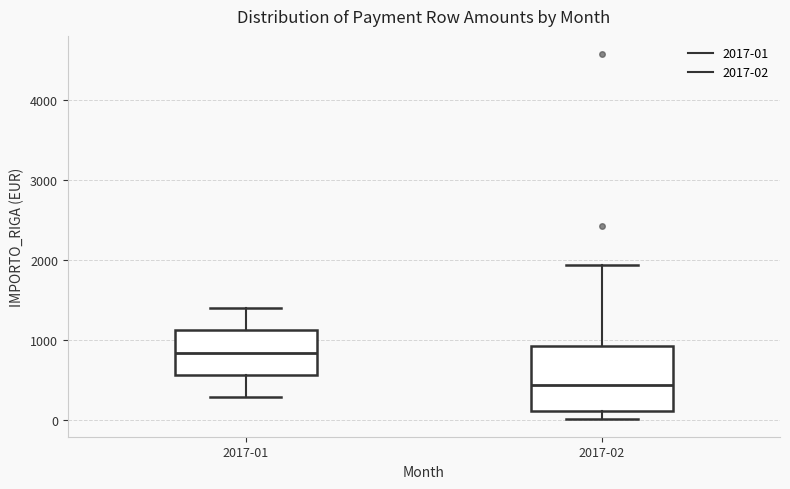

Which box's median line is the lowest?

2017-02